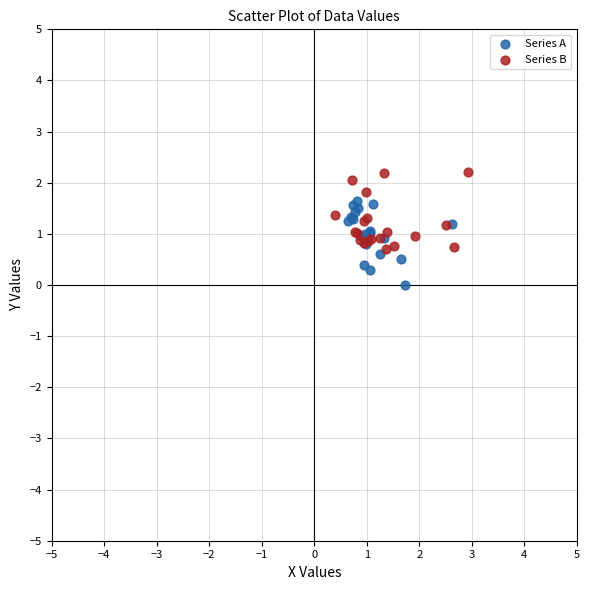

Which series contains the highest Y value?

Series B